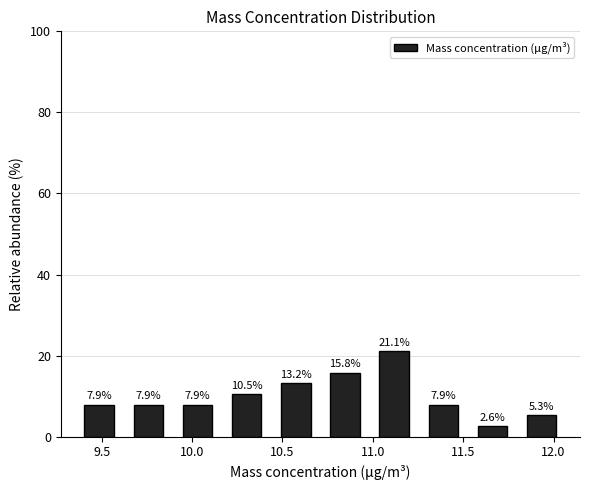

How tall is the bar that spans 9.60 to 9.90 on the x-axis? The bar edges are not printed on the chart, so give them approximately, as read against the axis.

7.9